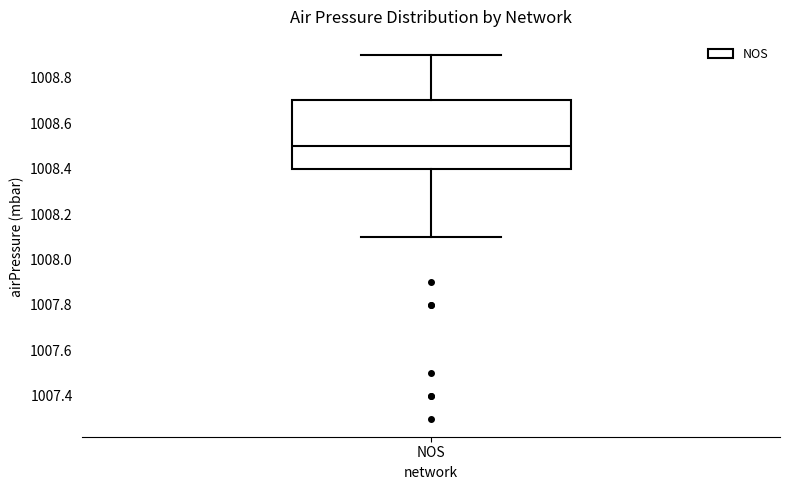

Read this box plot against the y-axis: the position of the median line, the range covered by the box, and the ends of both whiskers. The values are not printed on the chart, so give them approximately, as read against the axis.

median 1008.5, box 1008.4 to 1008.7, whiskers 1008.1 to 1008.9